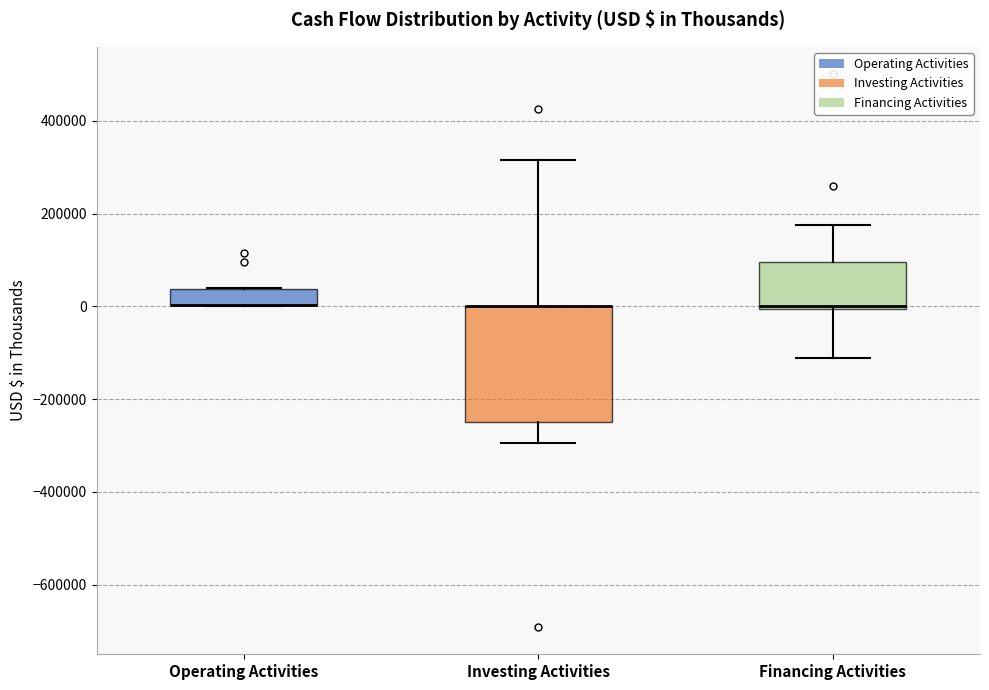

Comparing the boxes themselves (not the whiskers), which one is the tallest?

Investing Activities